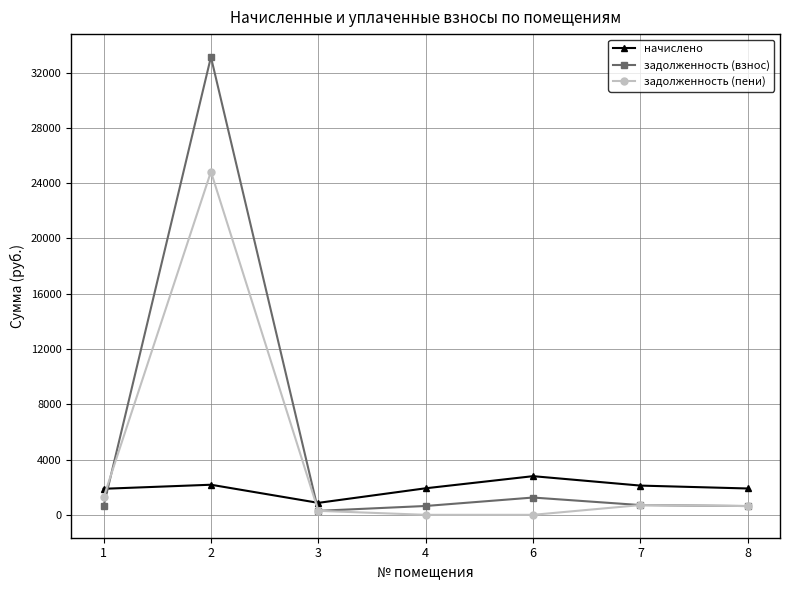

How many times do задолженность (пени) and начислено cross each other?

2